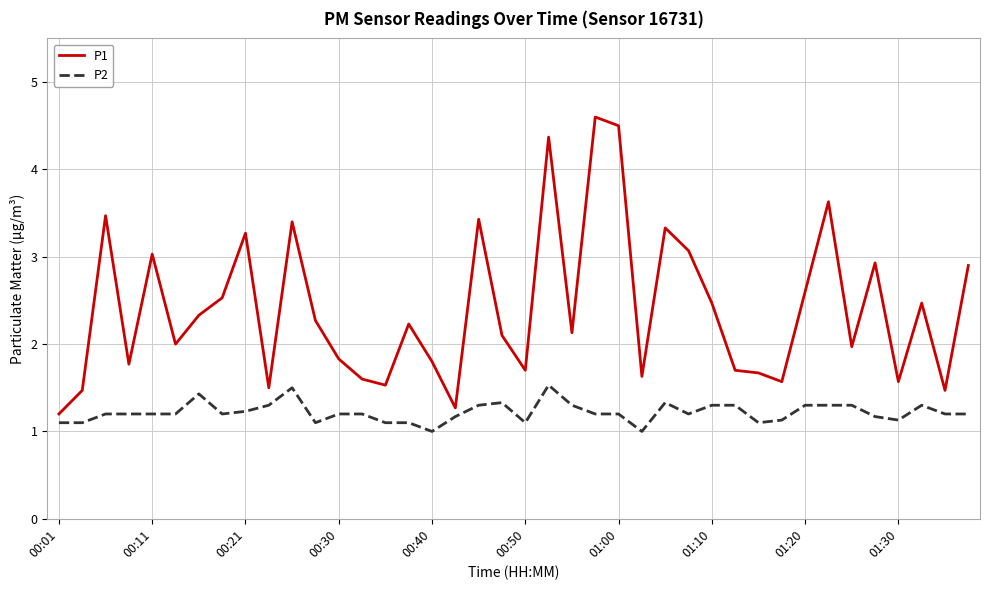

What is the smallest value displayed?

1.0